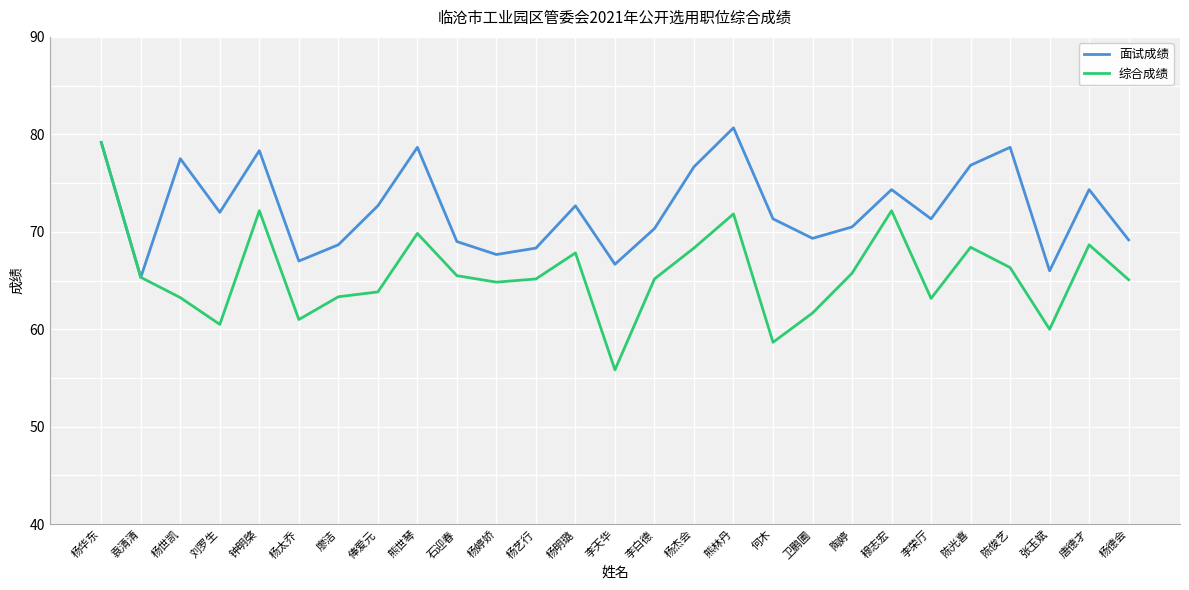

What value does the 面试成绩 series have at 杨德会?

69.2